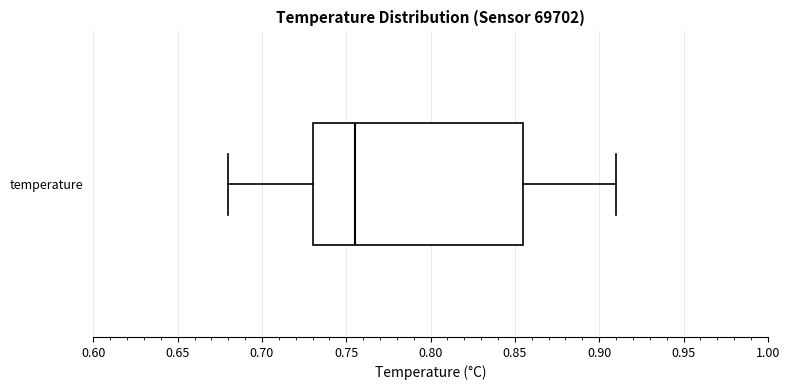

Where does the right whisker of the box for temperature end on the x-axis? The values are not printed on the chart, so give them approximately, as read against the axis.

0.910